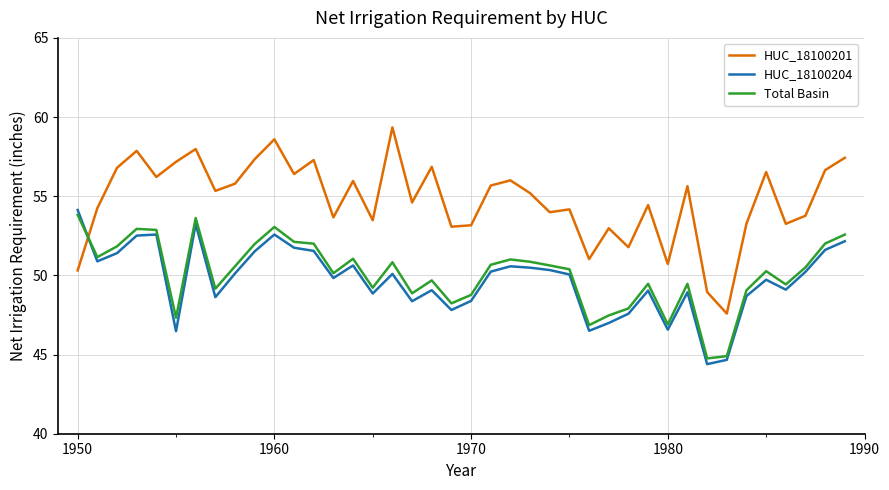

Which series has the widest spread of values?

HUC_18100201